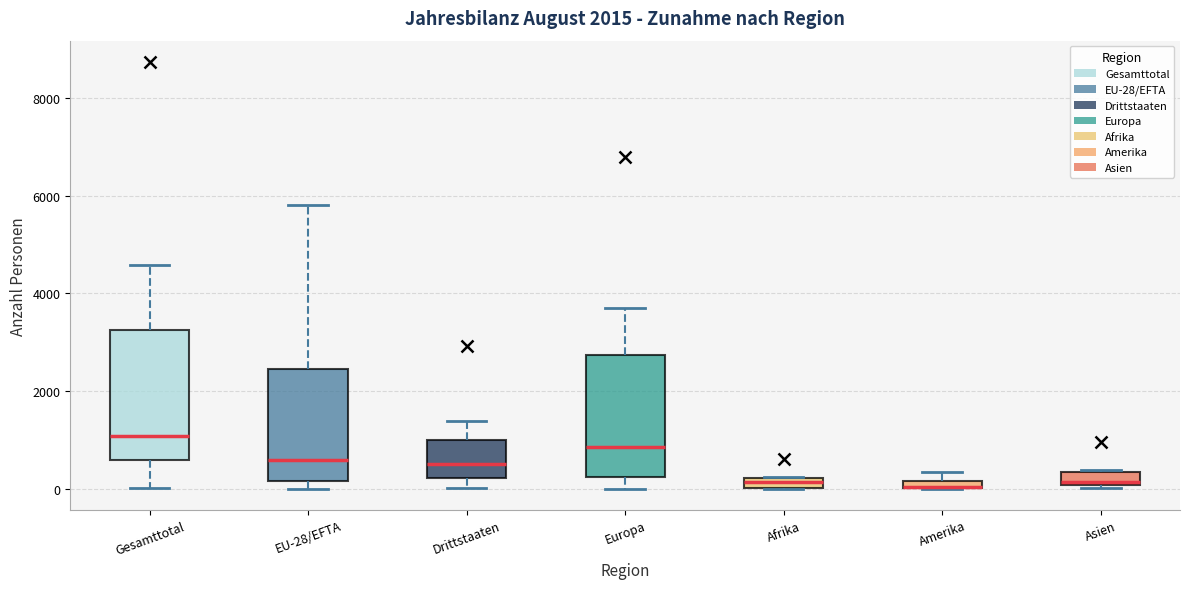

Where is the upper edge of the box for Asien on the y-axis? The values are not printed on the chart, so give them approximately, as read against the axis.

400